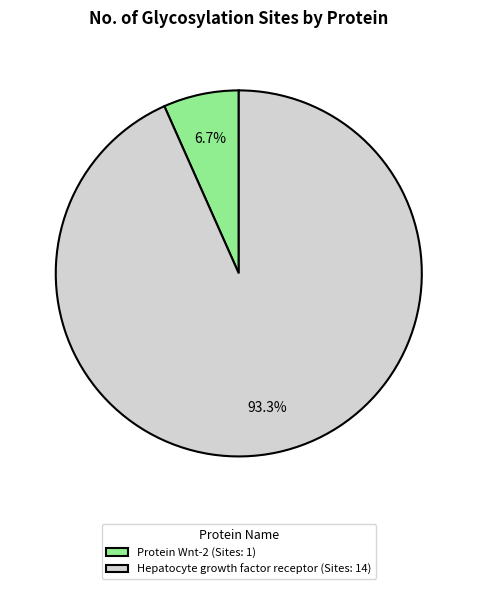

To the nearest percent, what percentage of the pie is Hepatocyte growth factor receptor?

93%